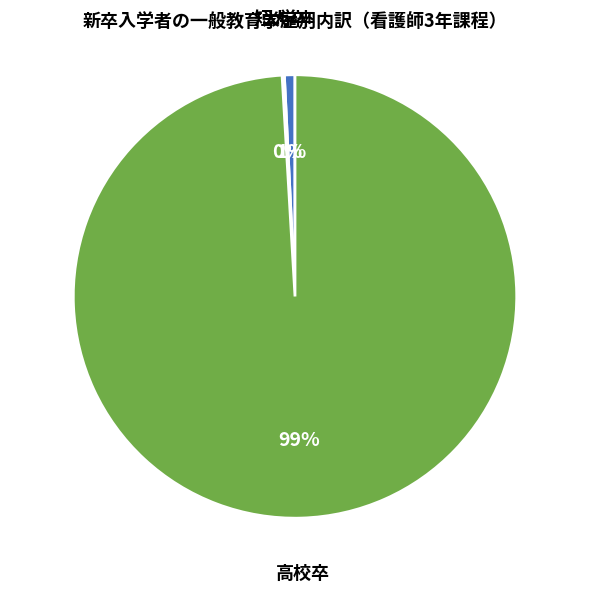

Which slice is the largest?

高校卒